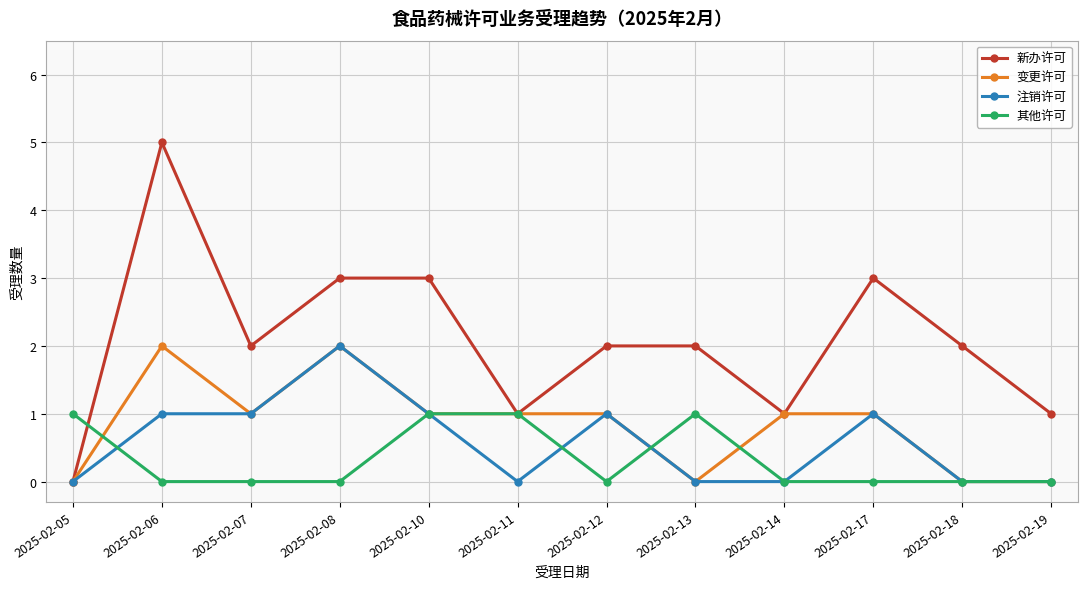

At which category does 新办许可 reach its first local peak?

2025-02-06